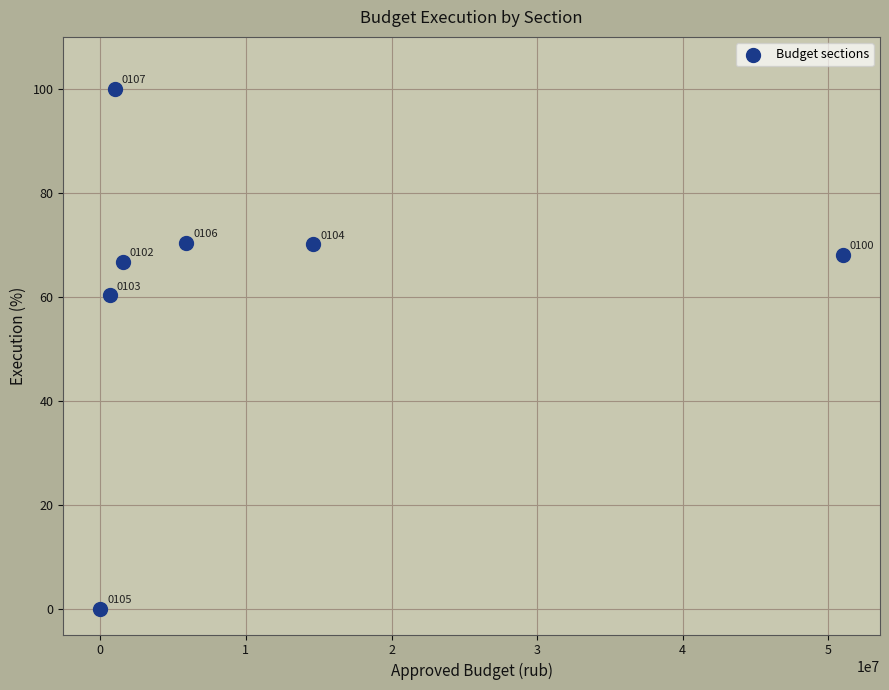

What Y value in the scatter plot is closest to 50?

60.3